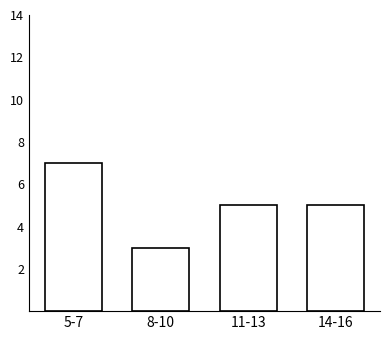

Reading right to left, transcribe all the data shown in this chart.

5	5	3	7